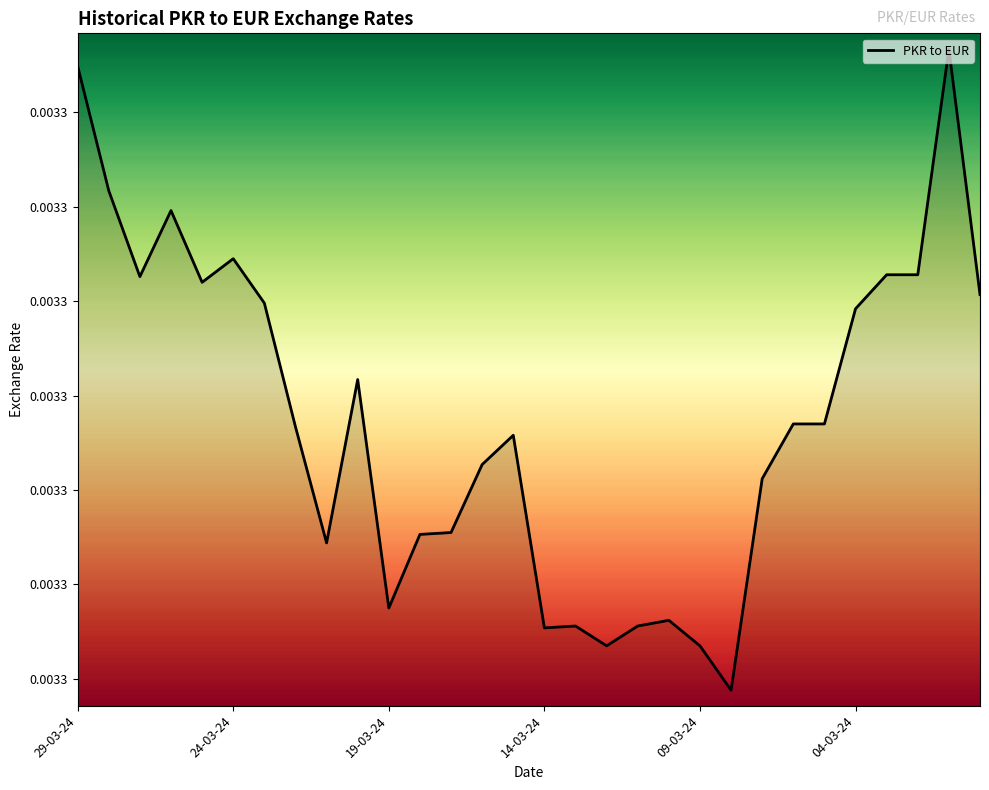

Does the chart display data point markers on the line(s)?

No